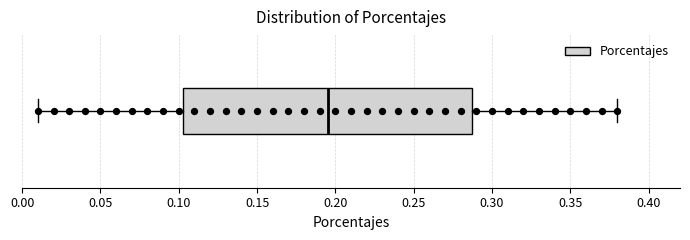

Read this box plot against the x-axis: the position of the median line, the range covered by the box, and the ends of both whiskers. The values are not printed on the chart, so give them approximately, as read against the axis.

median 0.195, box 0.105 to 0.290, whiskers 0.010 to 0.380